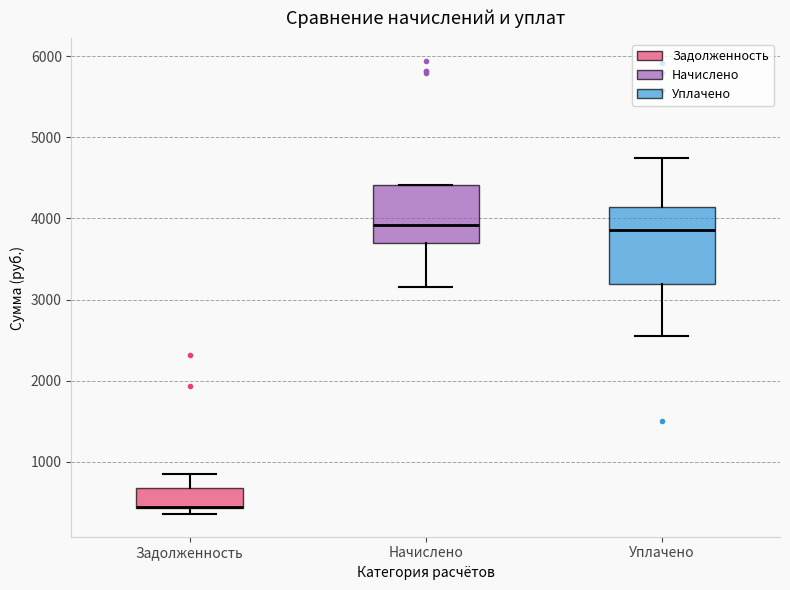

Where does the upper whisker of the box for Задолженность end on the y-axis? The values are not printed on the chart, so give them approximately, as read against the axis.

800